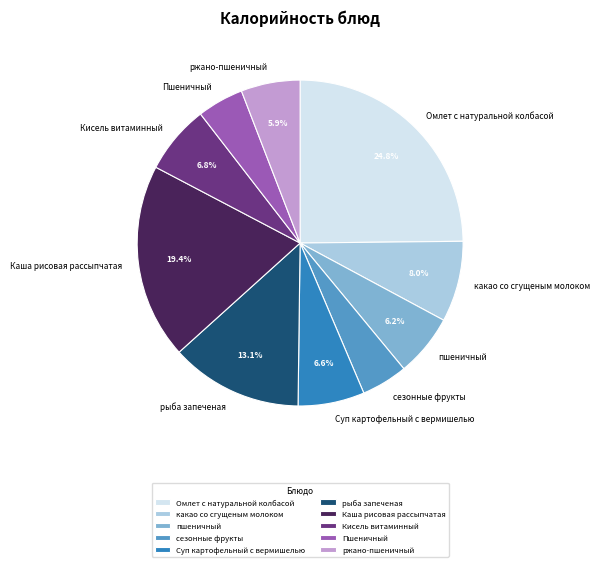

Count the number of slices in the pie.

10